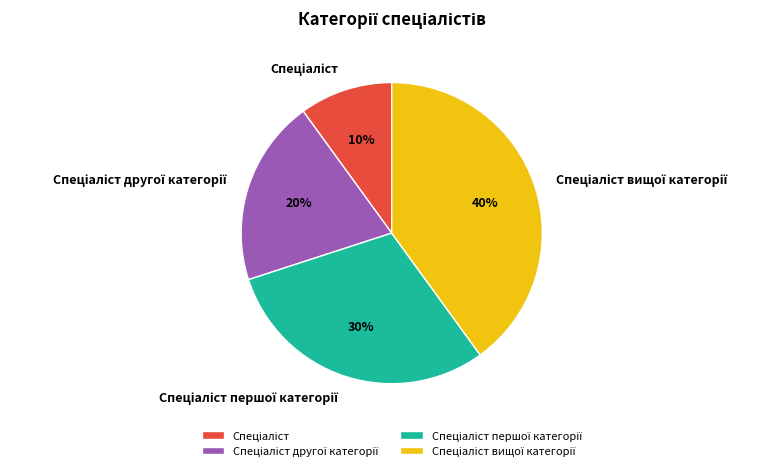

To the nearest percent, what is the difference between the largest and smallest slice percentages?

30%